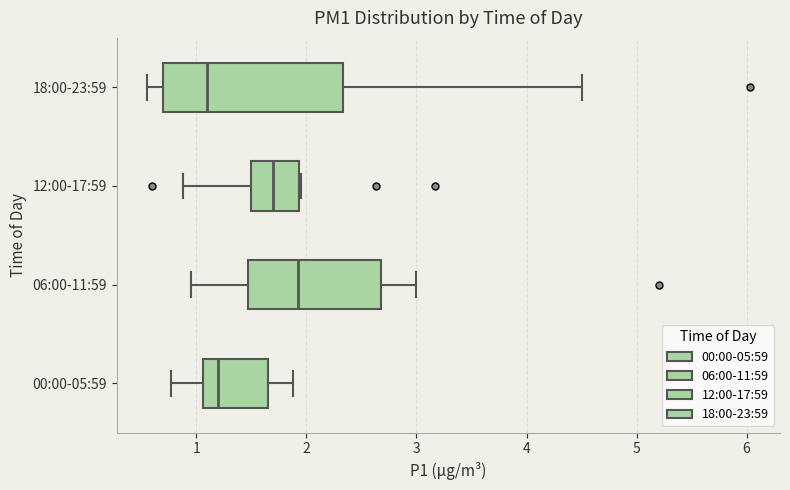

Reading bottom to top, transcribe this box plot: for each box, give where its median line is, the range the box spans, and where its two whiskers end, as read against the x-axis. The values are not printed on the chart, so give them approximately, as read against the axis.

00:00-05:59: median 1.2, box 1.1 to 1.7, whiskers 0.8 to 1.9
06:00-11:59: median 1.9, box 1.5 to 2.7, whiskers 1.0 to 3.0
12:00-17:59: median 1.7, box 1.5 to 1.9, whiskers 0.9 to 2.0
18:00-23:59: median 1.1, box 0.7 to 2.3, whiskers 0.6 to 4.5